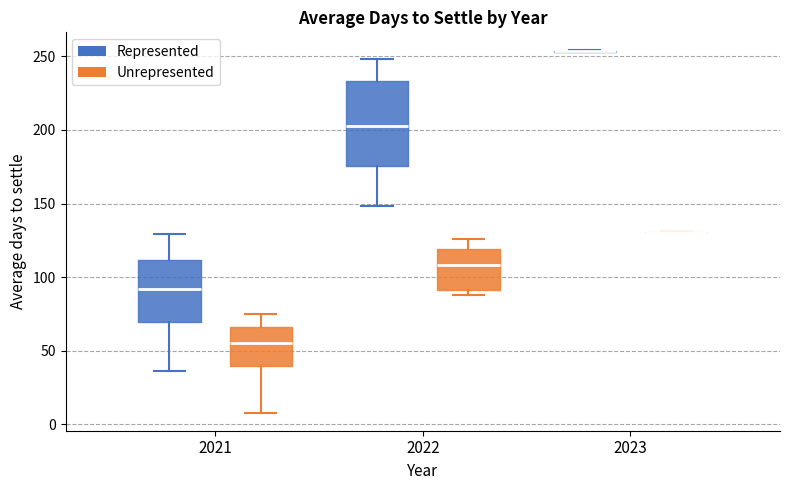

Reading left to right, transcribe this box plot: for each box, give where its median line is, the range the box spans, and where its two whiskers end, as read against the y-axis. The values are not printed on the chart, so give them approximately, as read against the axis.

2021 (Represented): median 90, box 70 to 110, whiskers 35 to 130
2021 (Unrepresented): median 55, box 40 to 65, whiskers 10 to 75
2022 (Represented): median 205, box 175 to 235, whiskers 150 to 250
2022 (Unrepresented): median 110, box 90 to 120, whiskers 90 (just below the box's lower edge) to 125
2023 (Represented): box collapsed to a line at 255, whiskers 255 to 255
2023 (Unrepresented): box collapsed to a line at 130, whiskers 130 to 130